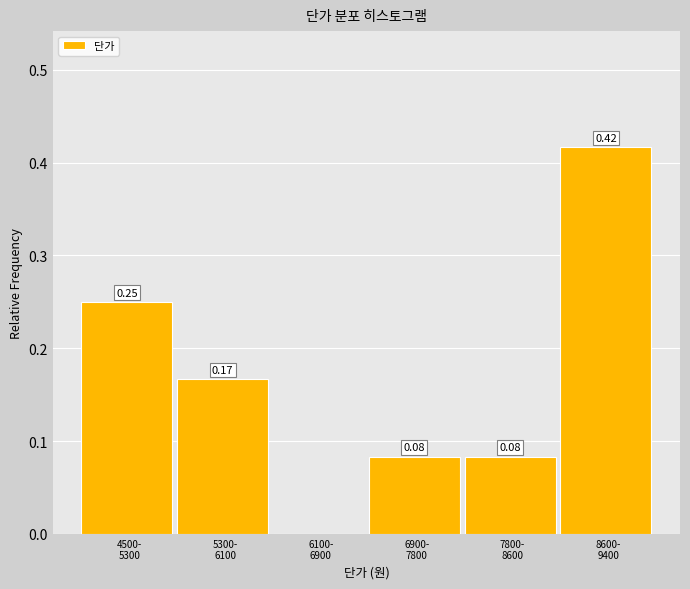

Count the number of data series in this chart.

1